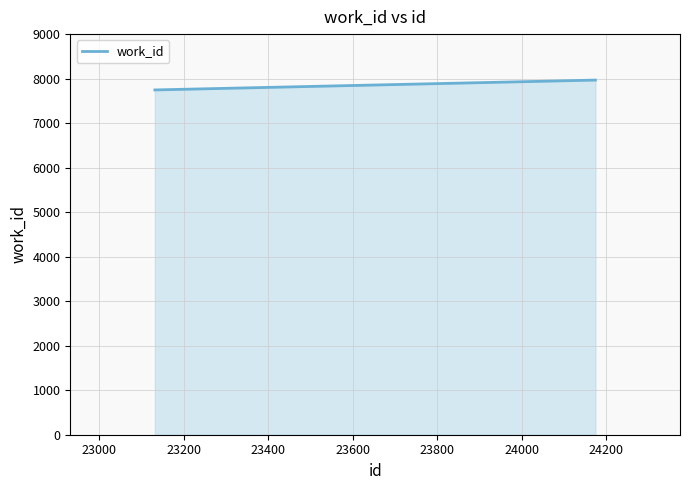

Does the chart have visible grid lines?

Yes